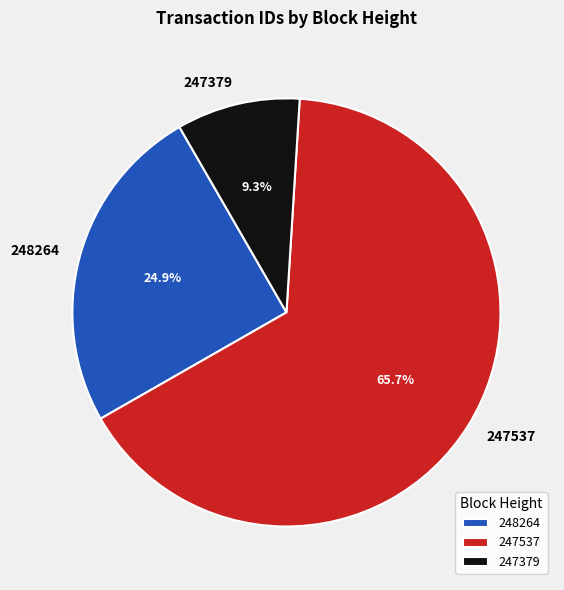

To the nearest percent, what percentage of the pie is 248264?

25%